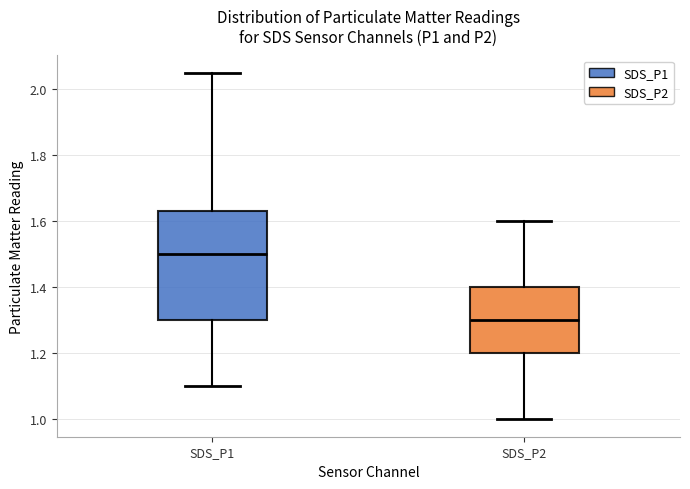

Reading left to right, transcribe this box plot: for each box, give where its median line is, the range the box spans, and where its two whiskers end, as read against the y-axis. The values are not printed on the chart, so give them approximately, as read against the axis.

SDS_P1: median 1.50, box 1.30 to 1.64, whiskers 1.10 to 2.06
SDS_P2: median 1.30, box 1.20 to 1.40, whiskers 1.00 to 1.60